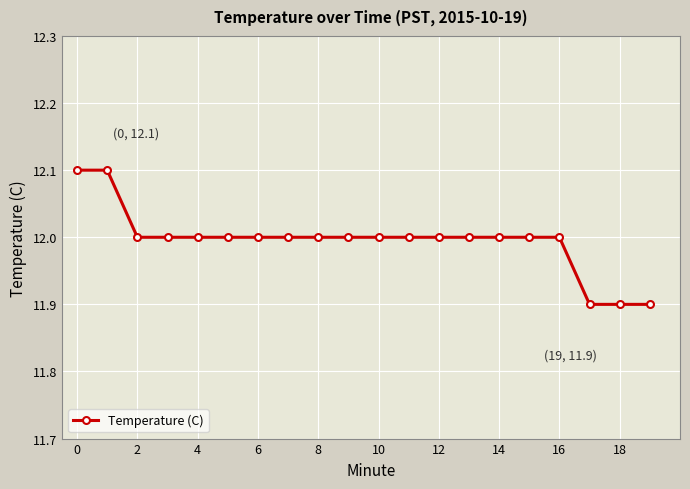

What is the average value?

12.0